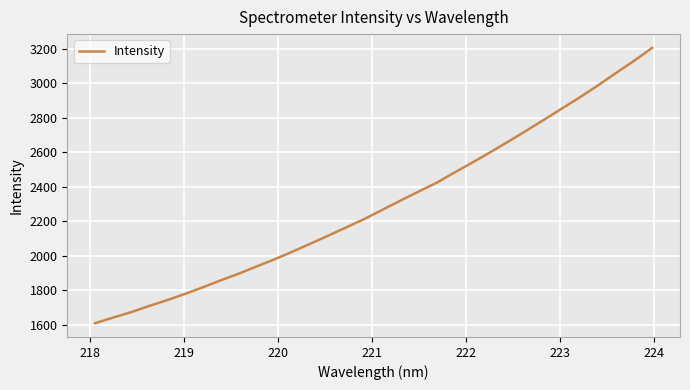

How many values are below 2267?

16